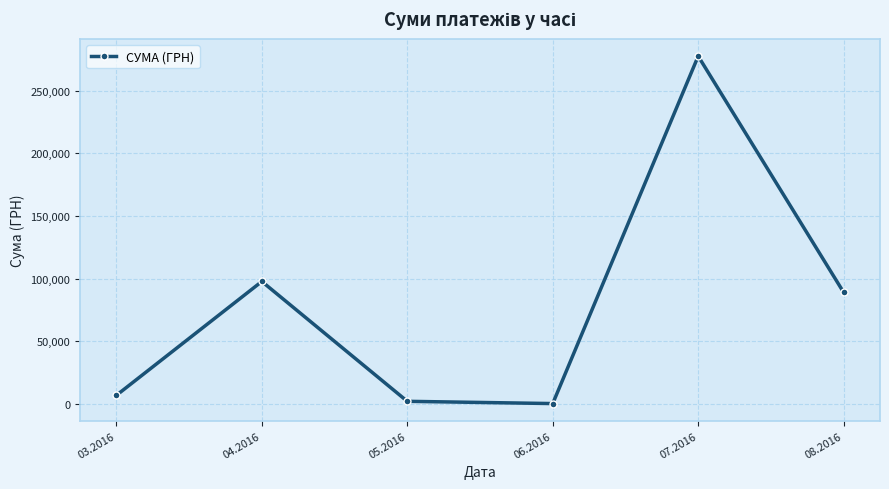

Between 03.2016 and 05.2016, which is larger?

03.2016